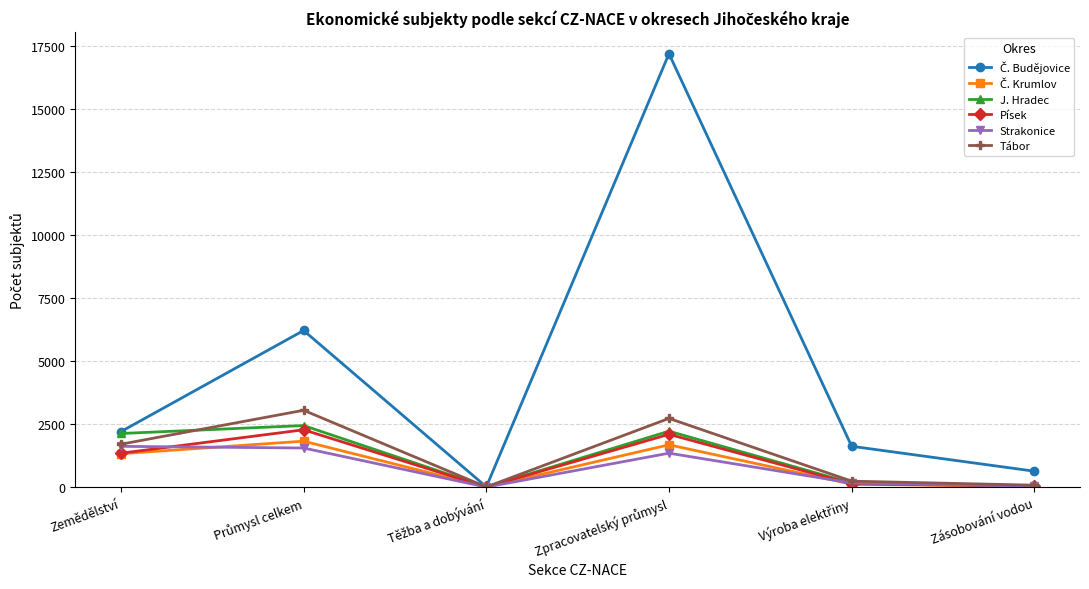

What position from the right is Zásobování vodou?

1